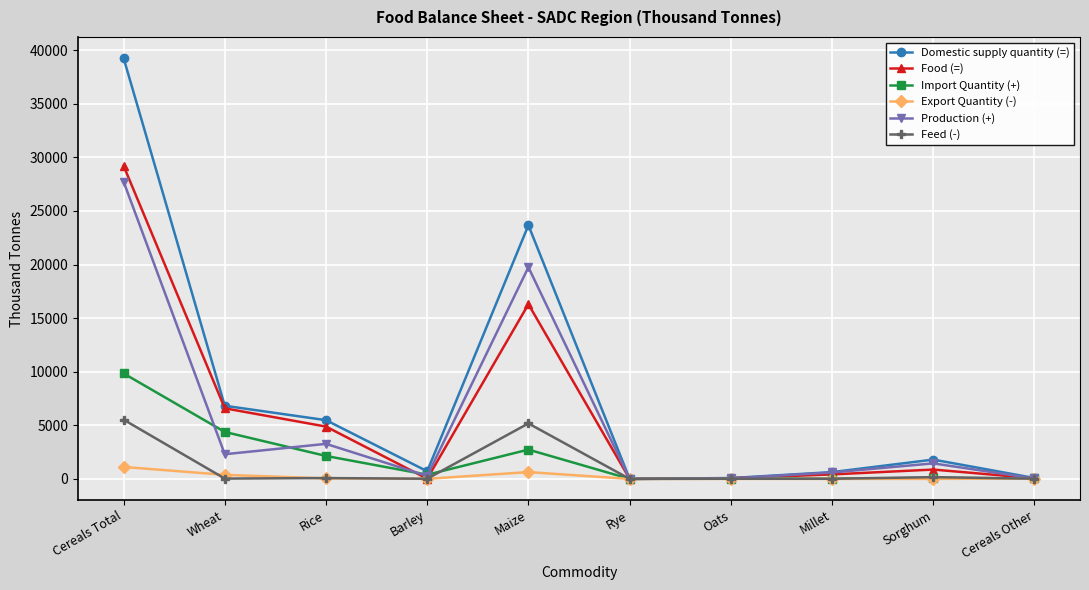

What is the difference between the maximum and minimum values in the Export Quantity (-) series?

1119